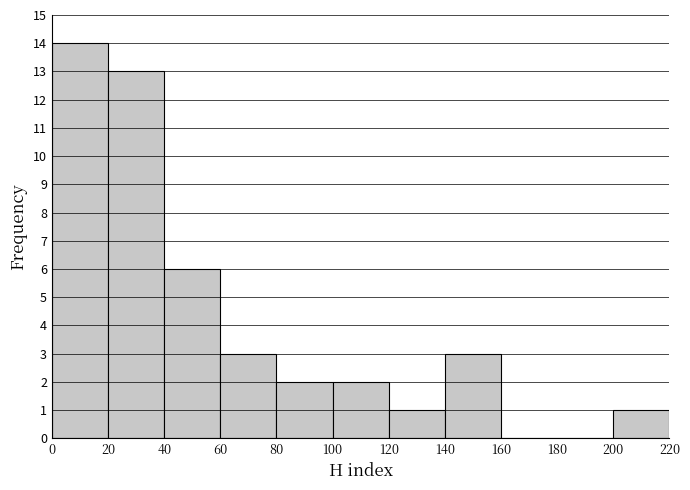

Reading left to right, transcribe this chart: for each bar, give the range it covers on the x-axis and its height. The values are not printed on the chart, so give them approximately, as read against the axis.

0 to 20: 14
20 to 40: 13
40 to 60: 6
60 to 80: 3
80 to 100: 2
100 to 120: 2
120 to 140: 1
140 to 160: 3
160 to 180: 0
180 to 200: 0
200 to 220: 1